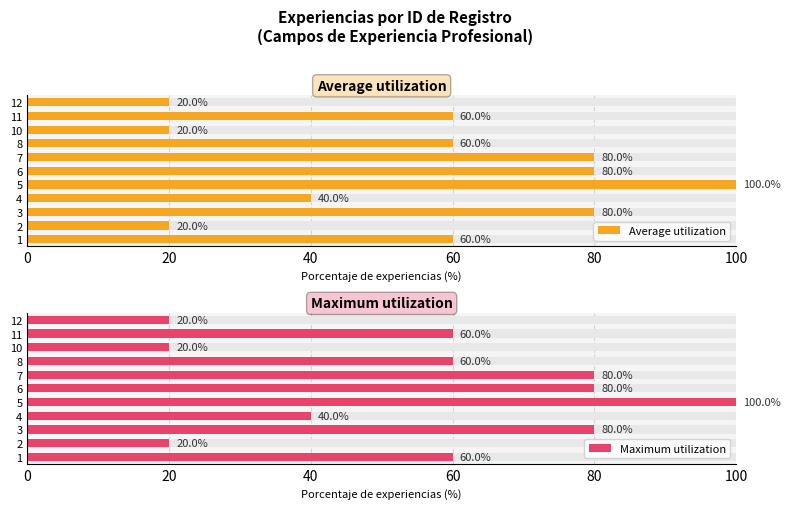

What is the difference between the maximum and minimum values in the Maximum utilization series?

80